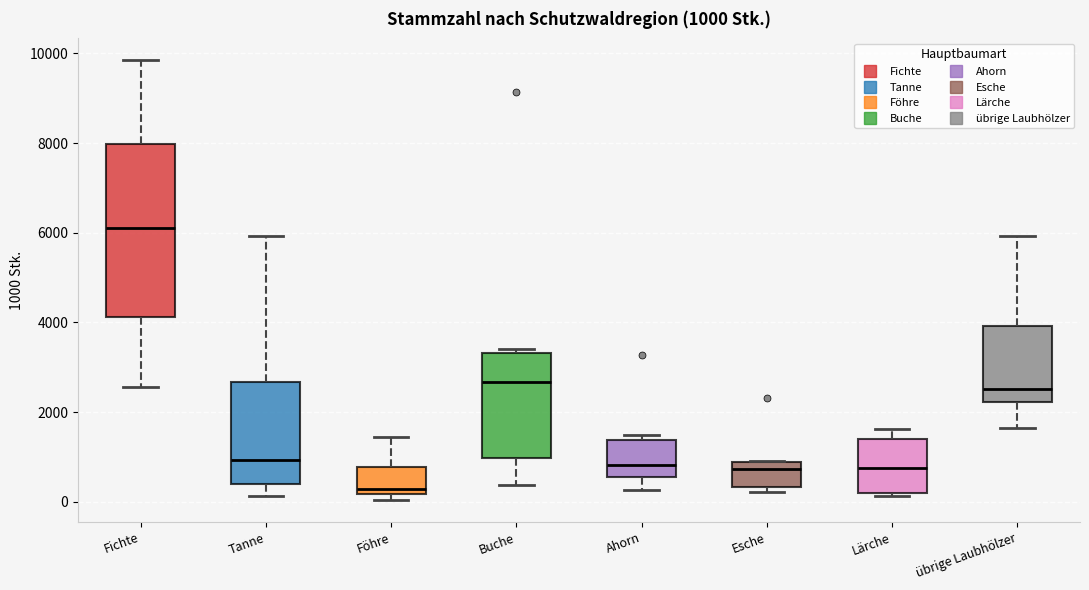

Which box is the tallest, from its lower edge to its upper edge?

Fichte